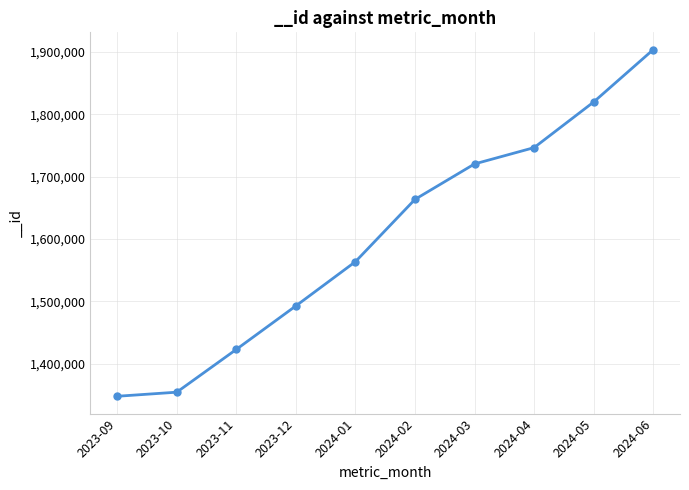

The value at 2023-11 is 1422709. True or false?

True